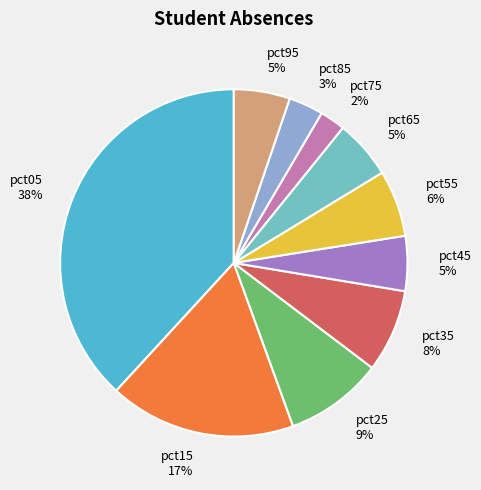

Does any single category account for the majority?

No